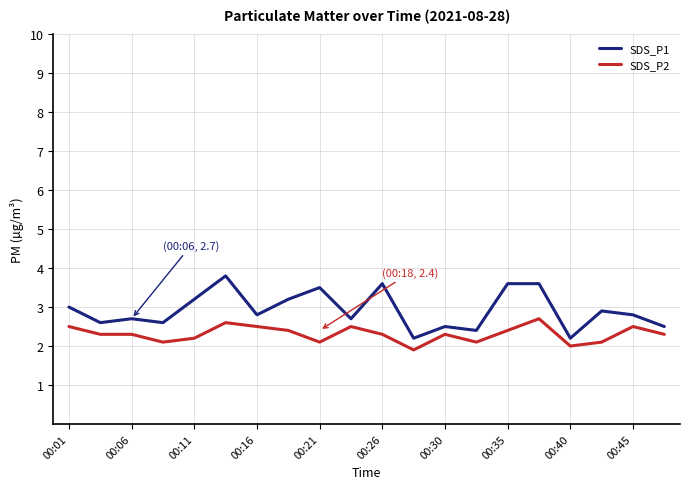

Which series has the largest total across all categories?

SDS_P1